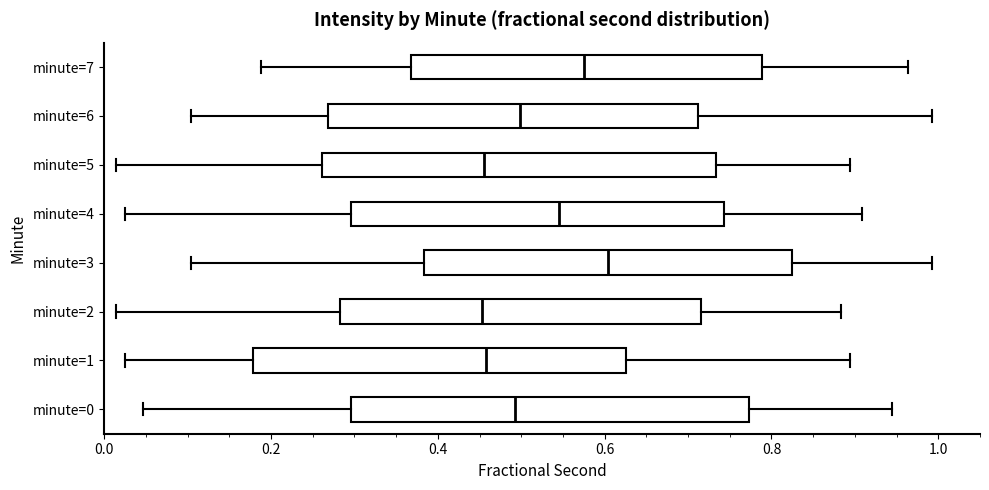

Reading bottom to top, transcribe this box plot: for each box, give where its median line is, the range the box spans, and where its two whiskers end, as read against the x-axis. The values are not printed on the chart, so give them approximately, as read against the axis.

minute=0: median 0.50, box 0.30 to 0.78, whiskers 0.04 to 0.94
minute=1: median 0.46, box 0.18 to 0.62, whiskers 0.02 to 0.90
minute=2: median 0.46, box 0.28 to 0.72, whiskers 0.02 to 0.88
minute=3: median 0.60, box 0.38 to 0.82, whiskers 0.10 to 1.00
minute=4: median 0.54, box 0.30 to 0.74, whiskers 0.02 to 0.90
minute=5: median 0.46, box 0.26 to 0.74, whiskers 0.02 to 0.90
minute=6: median 0.50, box 0.26 to 0.72, whiskers 0.10 to 1.00
minute=7: median 0.58, box 0.36 to 0.78, whiskers 0.18 to 0.96